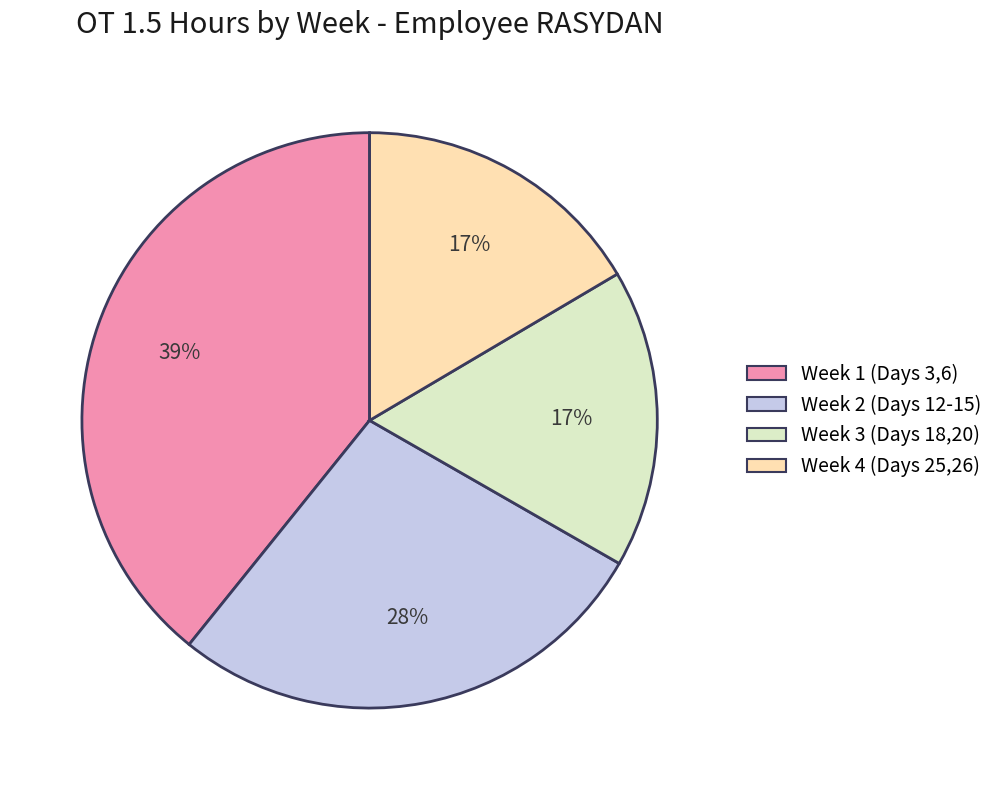

Is it true that Week 1 (Days 3,6) is 39% of the pie?

True